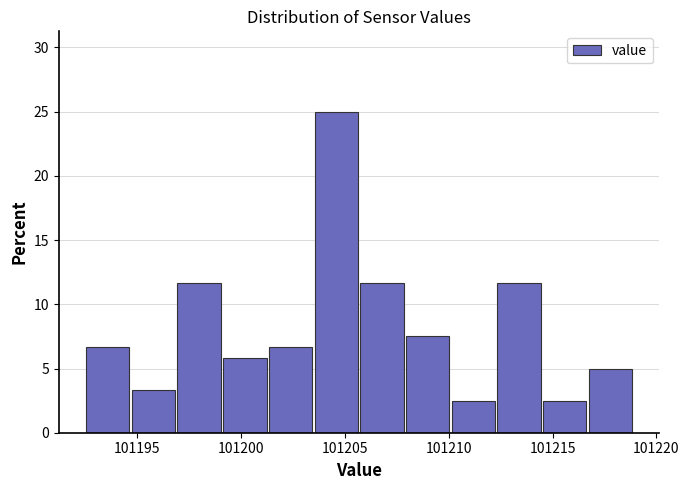

Over which range of the x-axis is the bar tallest?

101203.5 to 101205.5